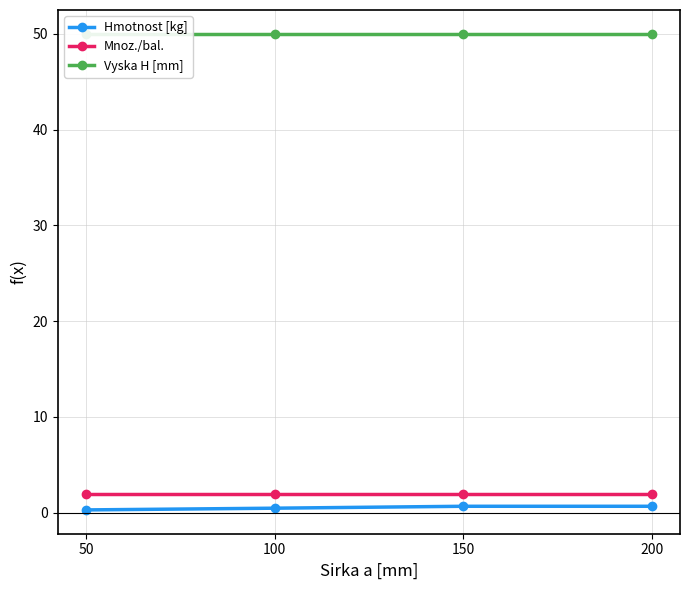

What is the greatest value displayed?

50.0